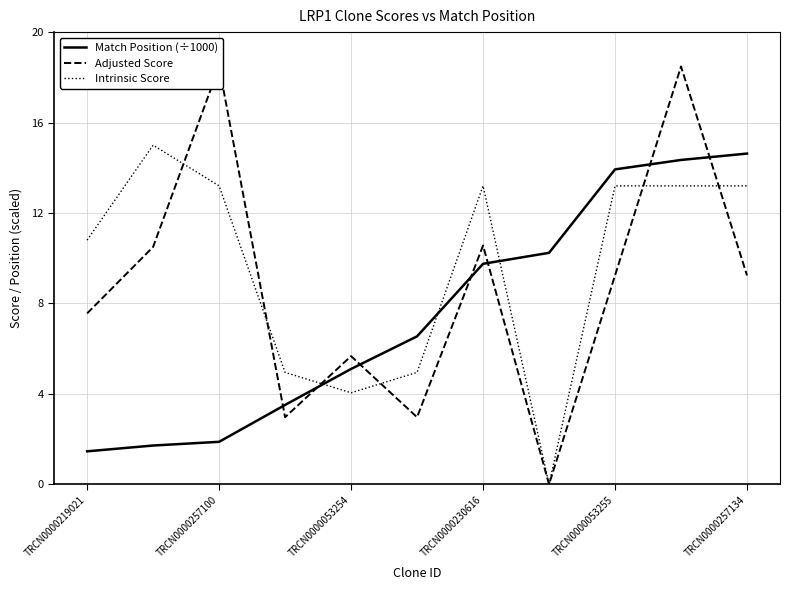

True or false: Match Position (÷1000) has a value of 5.2 at TRCN0000257134.

False